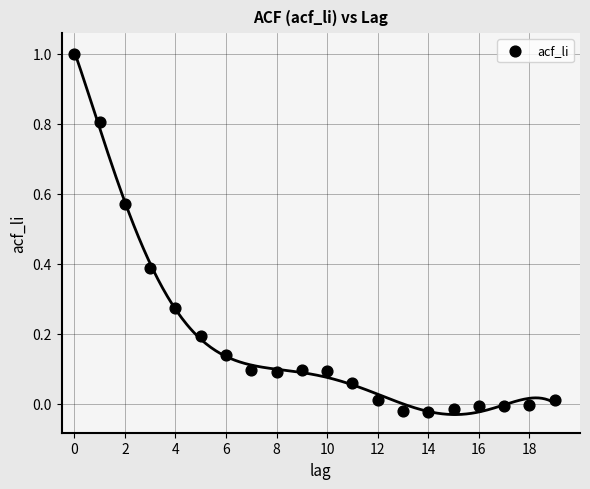

What is the range of Y values (max minus min)?

1.0